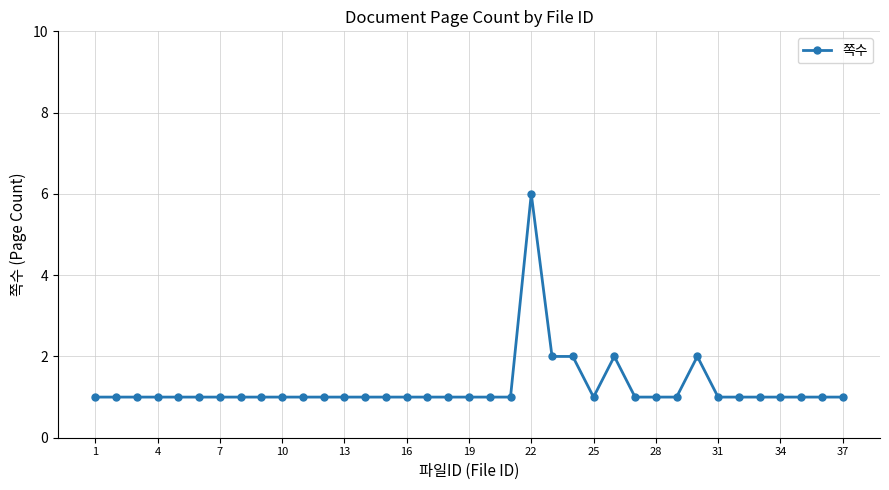

What is the greatest value displayed?

6